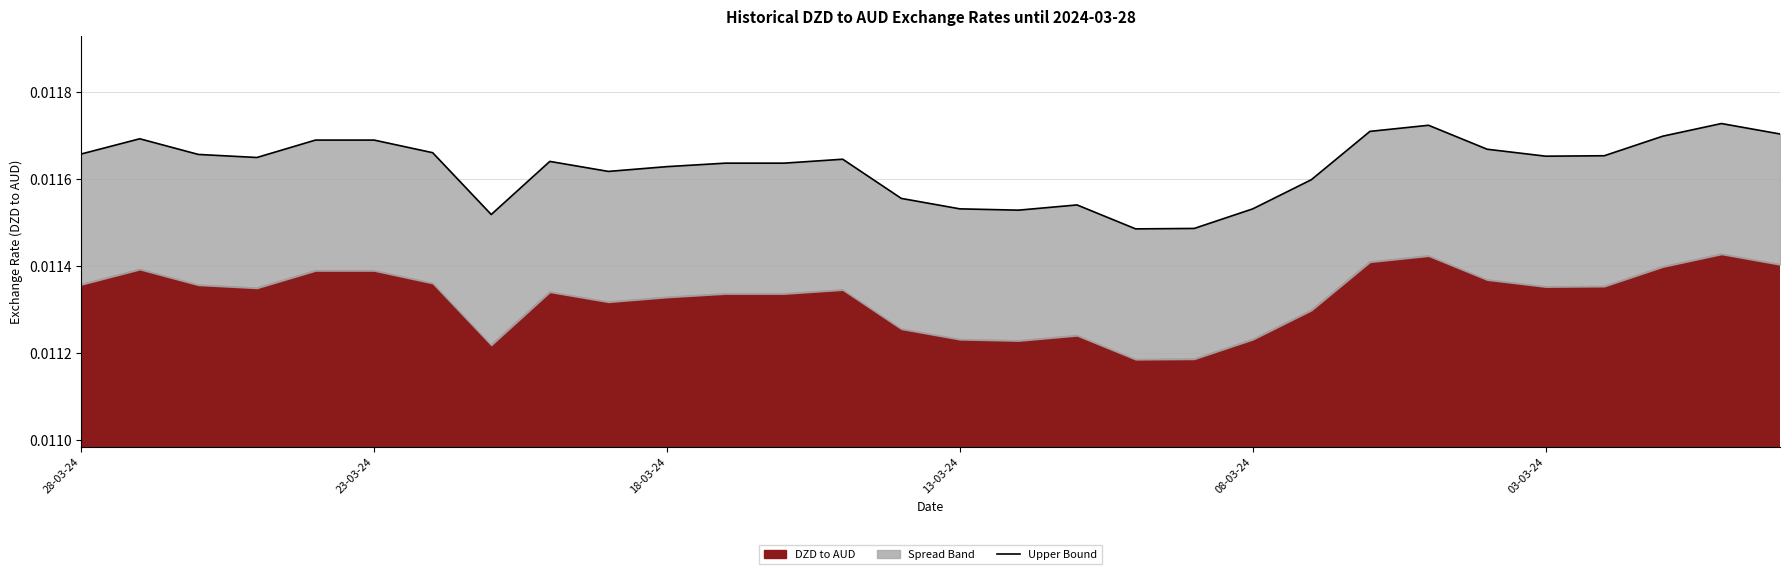

How many interior local peaks (higher than both neighbors) does the data have?

6